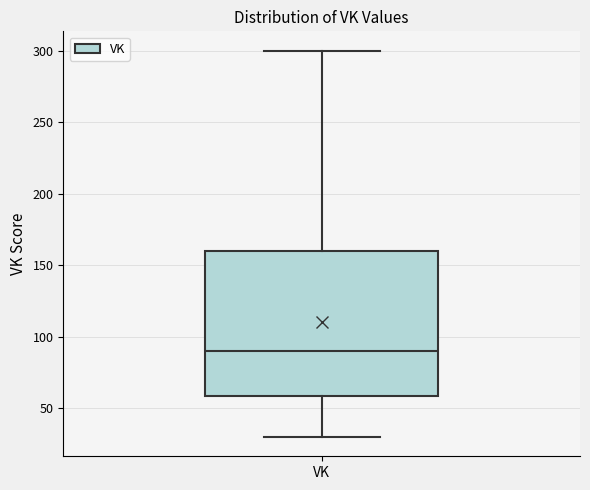

Where does the median line of the box for VK sit on the y-axis? The values are not printed on the chart, so give them approximately, as read against the axis.

90